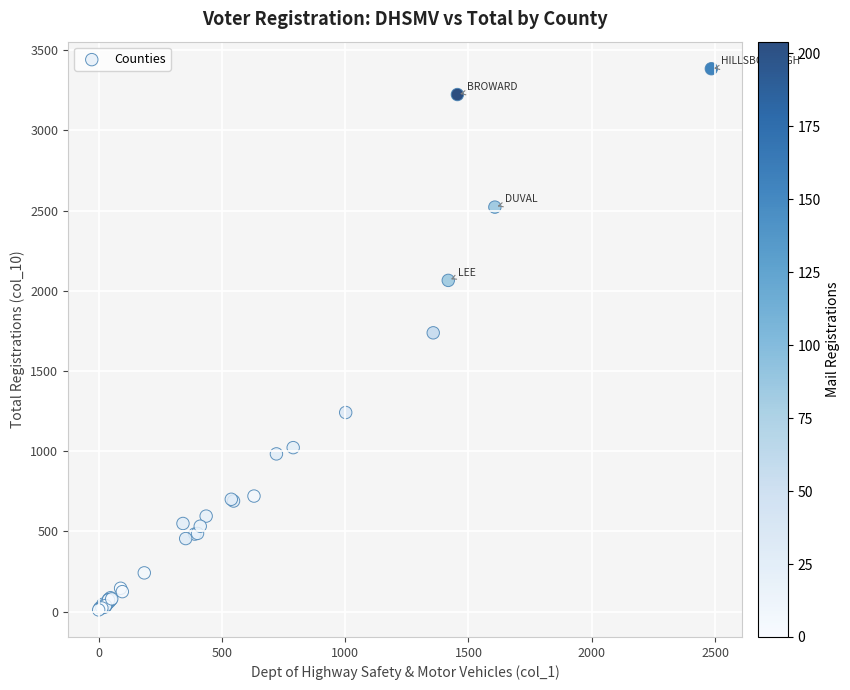

What Y value in the scatter plot is closest to 1697?

1738